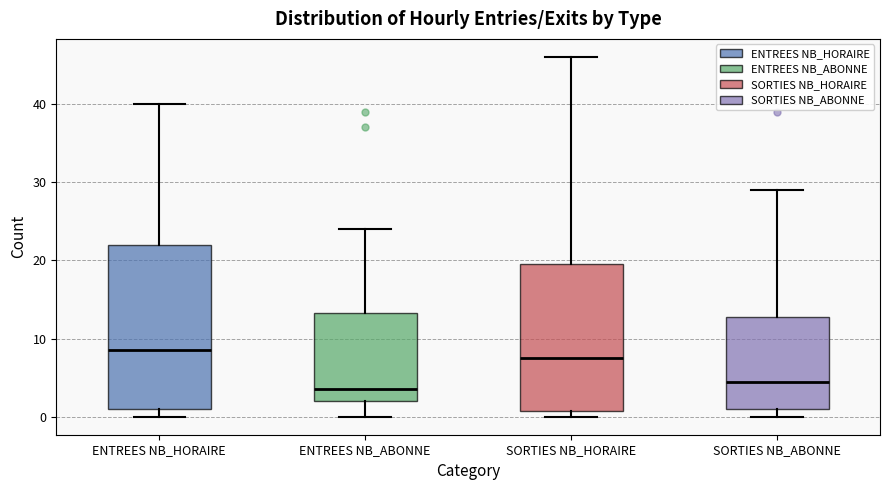

Comparing the boxes themselves (not the whiskers), which one is the tallest?

ENTREES NB_HORAIRE